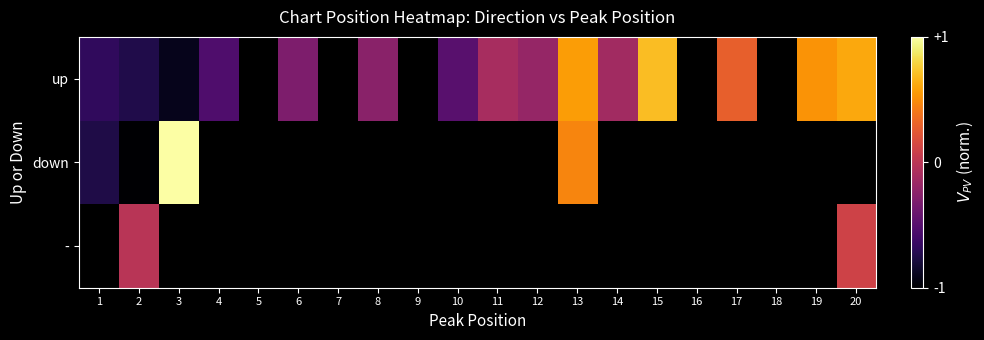

Which series has the largest range (max minus min)?

down